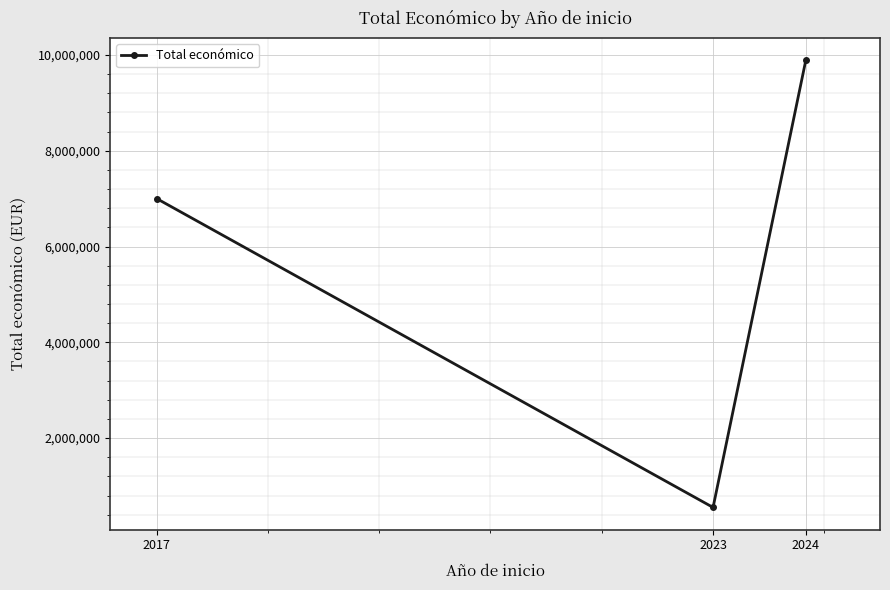

What is the minimum value shown in the chart?

551196